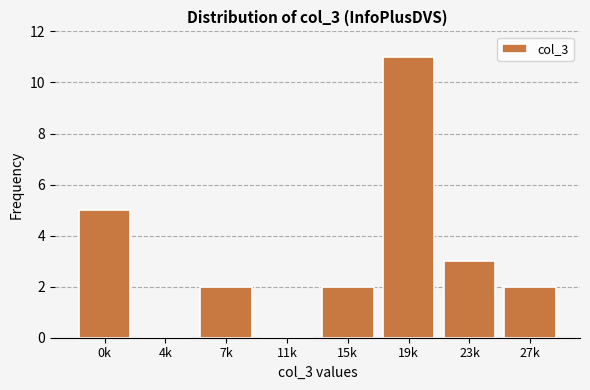

Reading right to left, list all the values displayed in this chart.

27k=2	23k=3	19k=11	15k=2	11k=0	7k=2	4k=0	0k=5